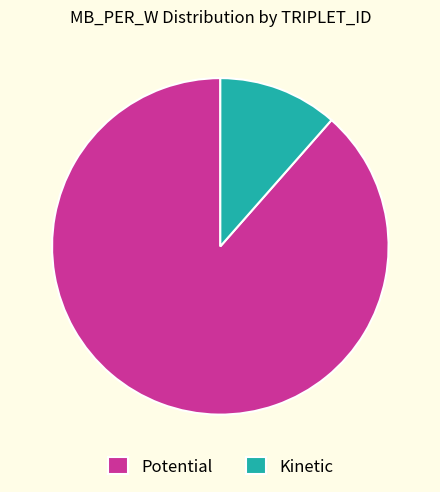

Which has a higher value, Kinetic or Potential?

Potential